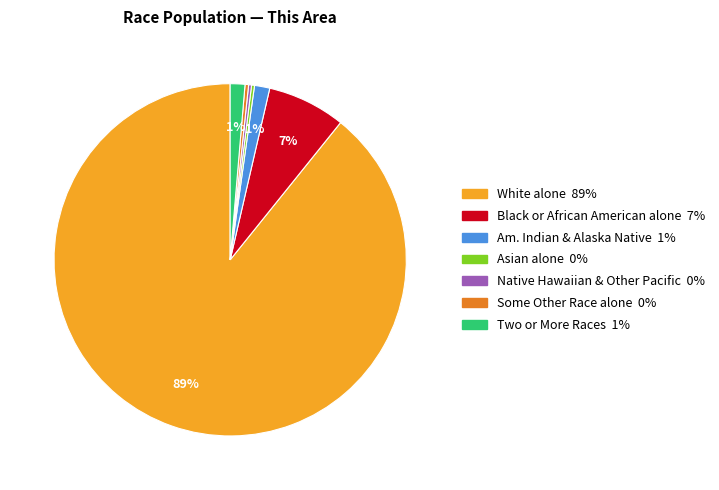

Does any single category account for the majority?

Yes